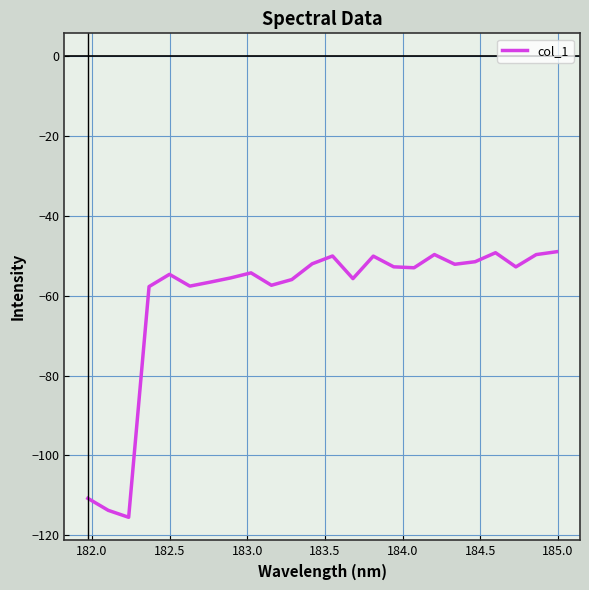

What is the greatest value displayed?

-49.0